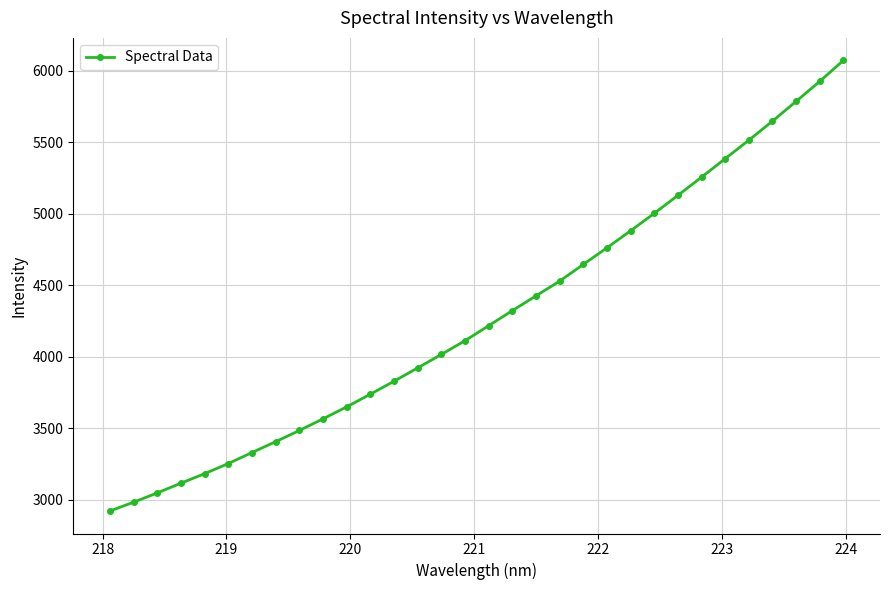

True or false: there are more than 2 points higher than both neighbors.

False